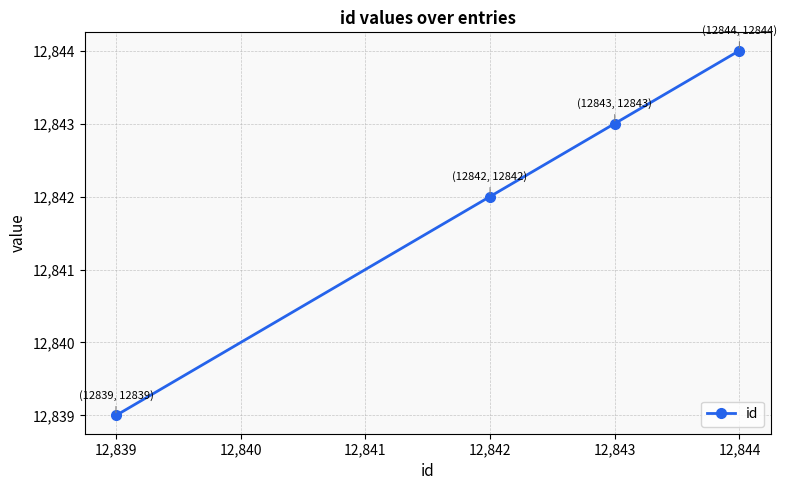

What value does the data have at 12,844?

12844